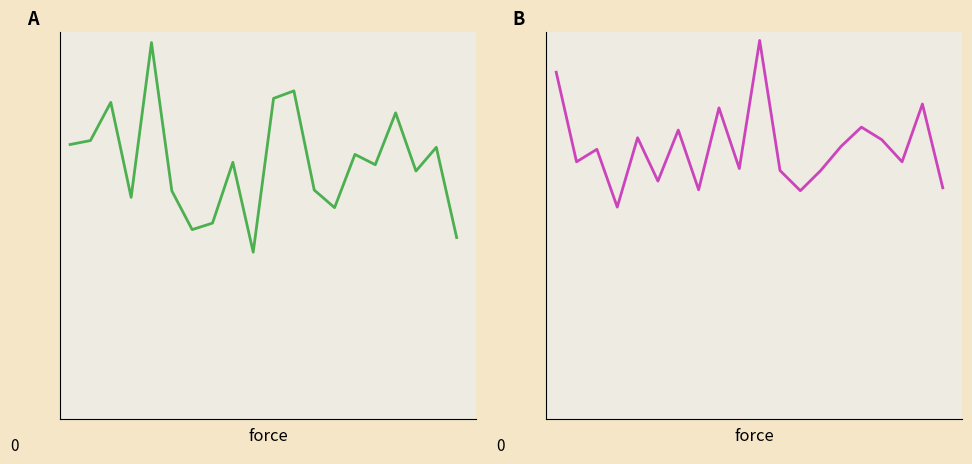

What is the difference between the maximum and second lowest values in the P1 series?

9.8